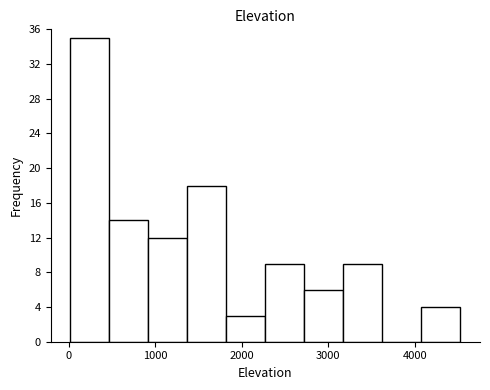

Over which range of the x-axis is the bar tallest?

0 to 500